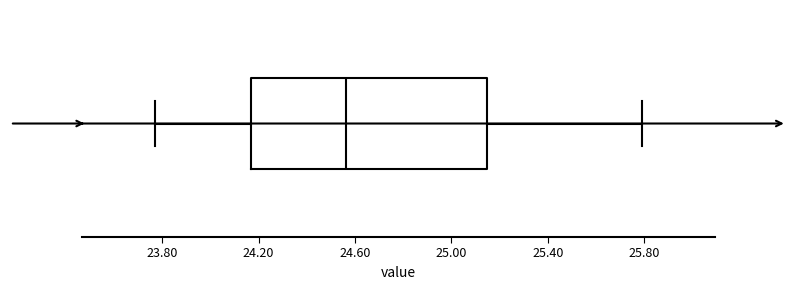

Read this box plot against the x-axis: the position of the median line, the range covered by the box, and the ends of both whiskers. The values are not printed on the chart, so give them approximately, as read against the axis.

median 24.55, box 24.15 to 25.15, whiskers 23.75 to 25.80